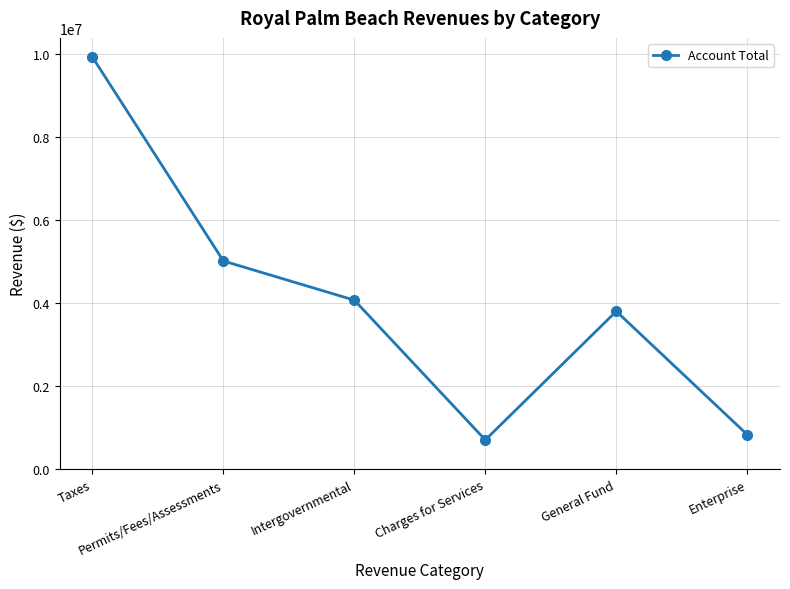

What is the sum of the values at Charges for Services and Intergovernmental?

4765211